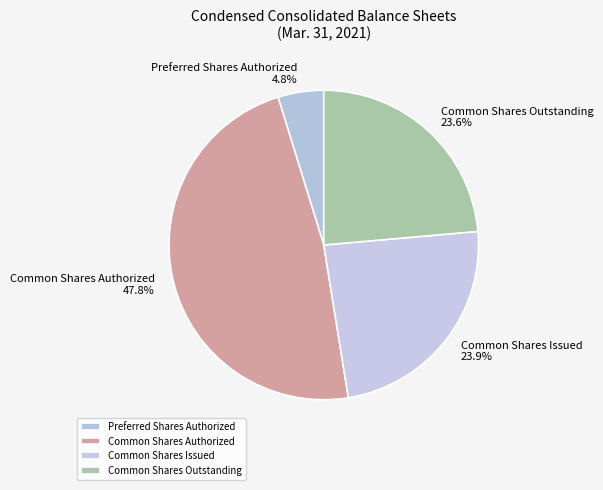

Do Common Shares Outstanding and Common Shares Authorized together represent more than half of the pie?

Yes